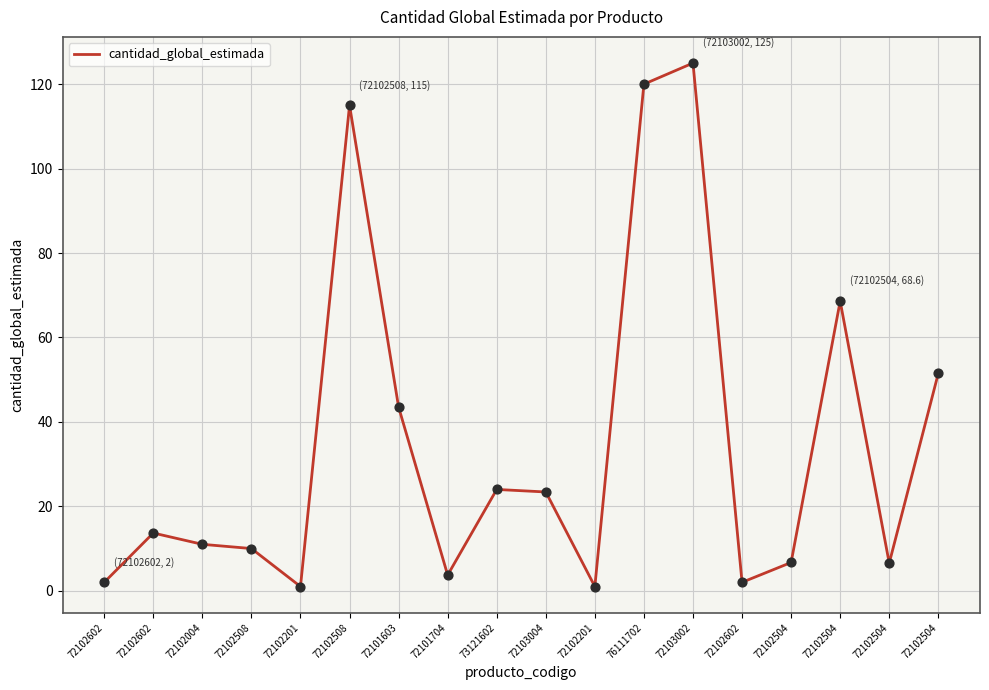

Which has a higher value, 72102201 or 72102504?

72102504